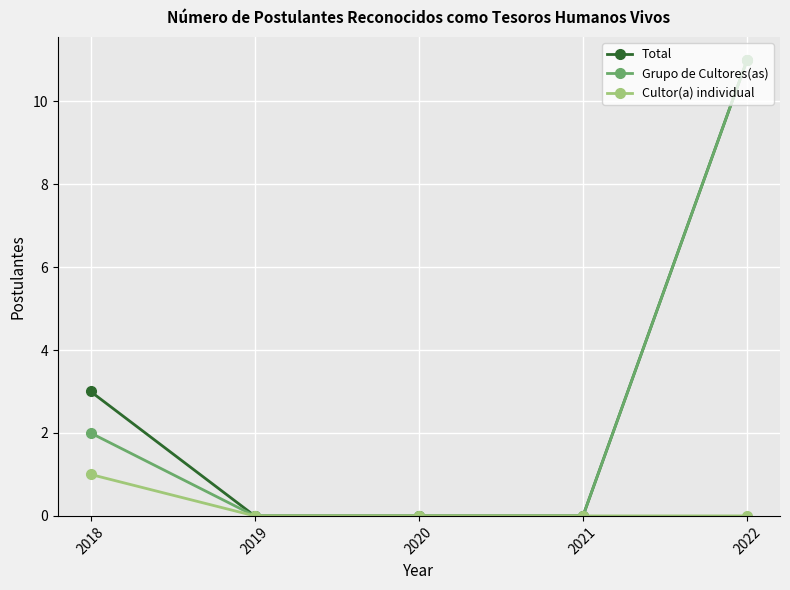

Count the number of data series in this chart.

3